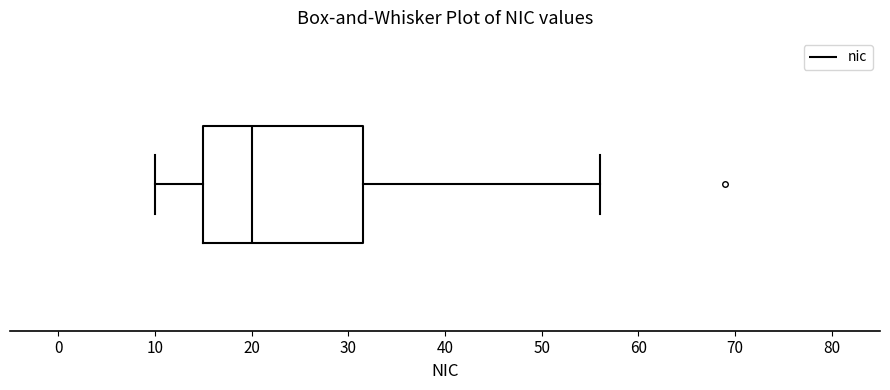

Where is the left edge of the box on the x-axis? The values are not printed on the chart, so give them approximately, as read against the axis.

15